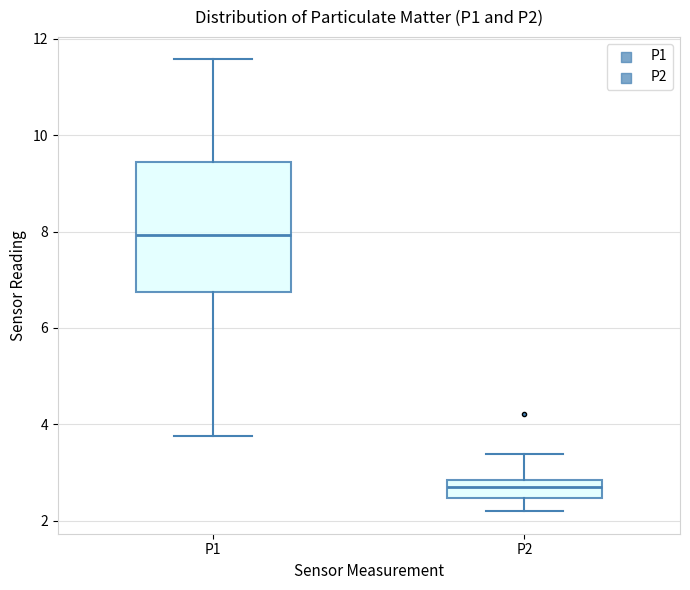

Comparing the boxes themselves (not the whiskers), which one is the tallest?

P1